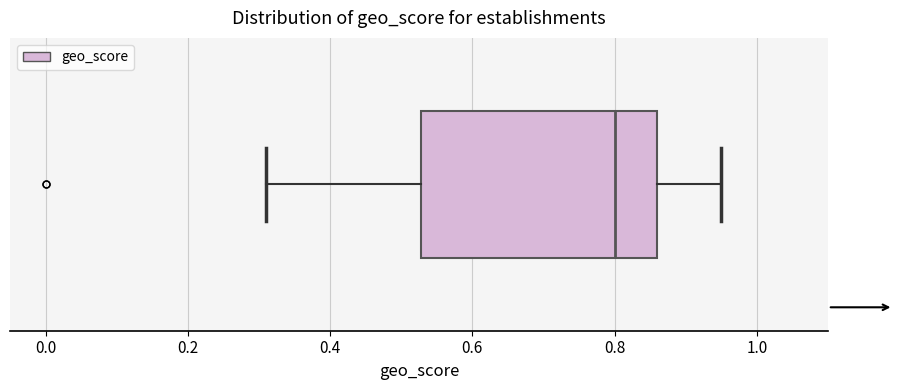

Where is the right edge of the box on the x-axis? The values are not printed on the chart, so give them approximately, as read against the axis.

0.86